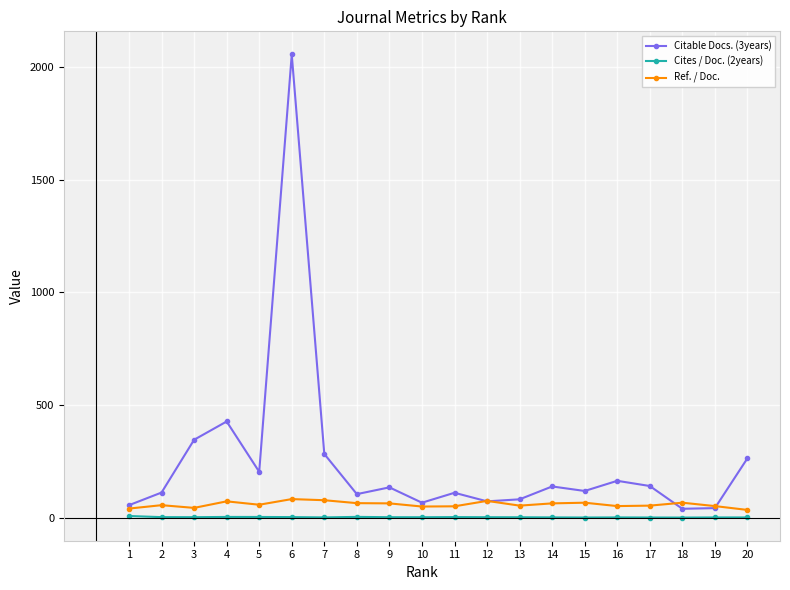

True or false: Citable Docs. (3years) and Cites / Doc. (2years) intersect in this chart.

False